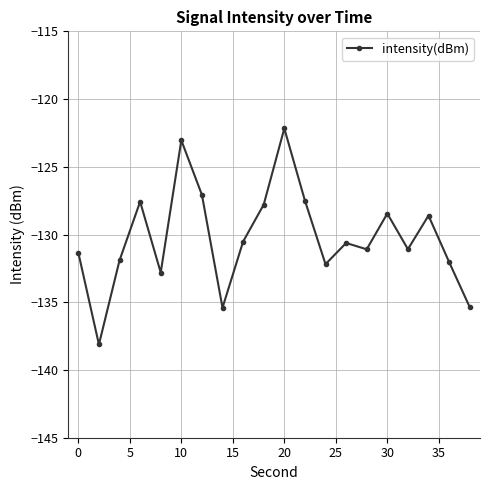

What is the sum of all values?

-2604.7